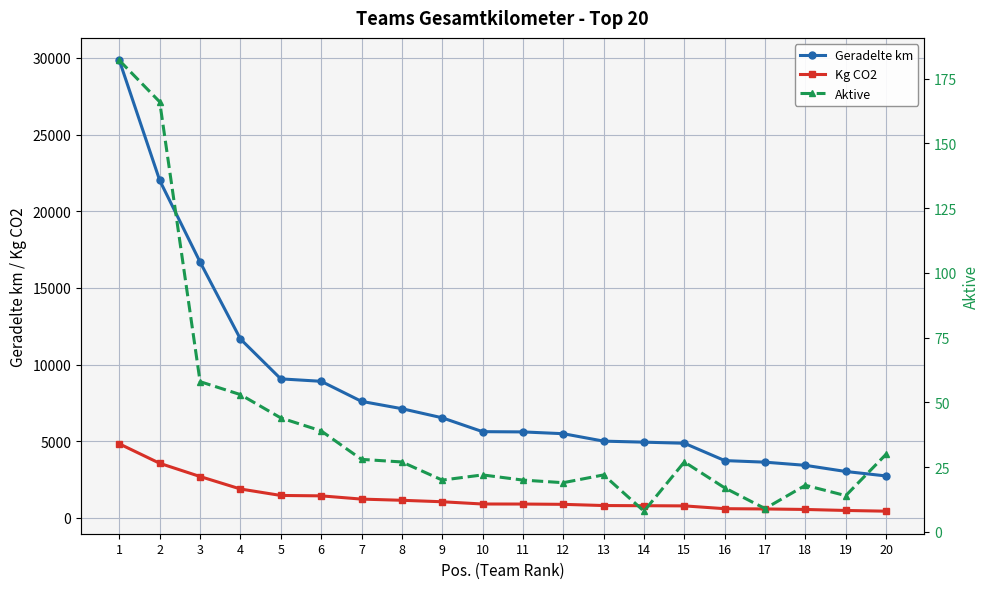

True or false: Aktive and Kg CO2 intersect in this chart.

False